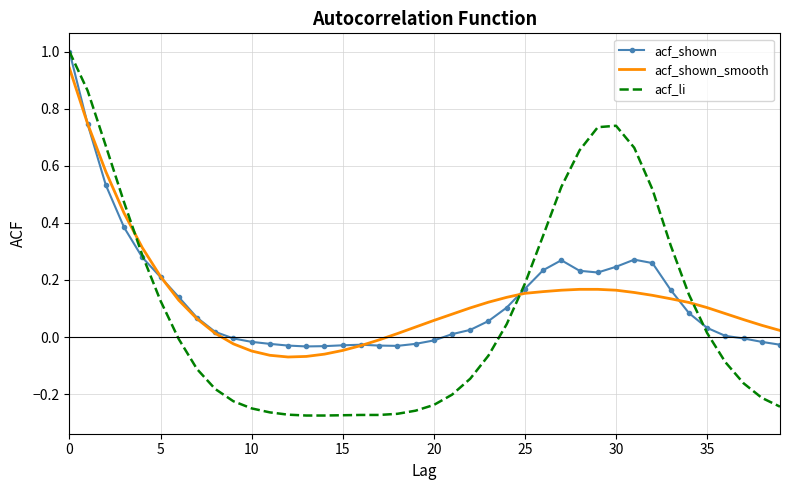

What is the highest value of the acf_li series?

1.0